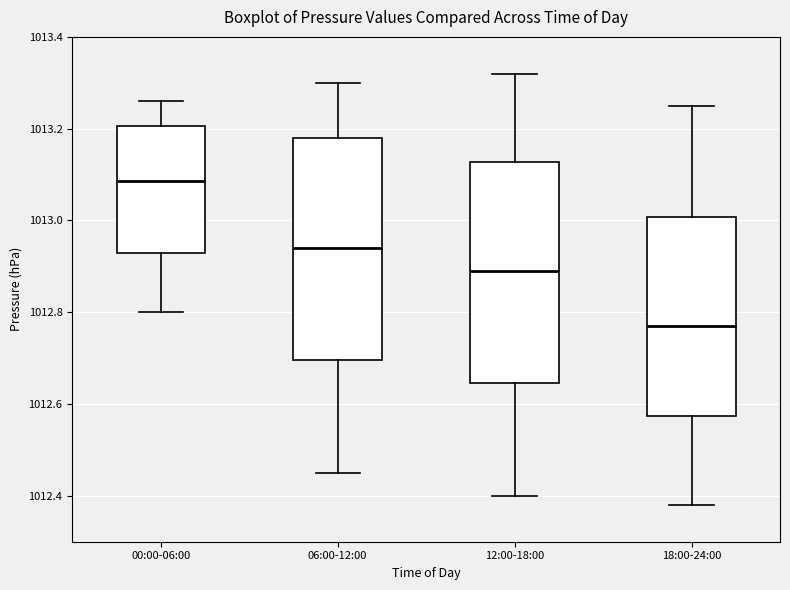

Reading left to right, read every box against the y-axis: the position of its median line, the range the box covers, and the ends of its whiskers. The values are not printed on the chart, so give them approximately, as read against the axis.

00:00-06:00: median 1013.08, box 1012.94 to 1013.20, whiskers 1012.80 to 1013.26
06:00-12:00: median 1012.94, box 1012.70 to 1013.18, whiskers 1012.46 to 1013.30
12:00-18:00: median 1012.90, box 1012.64 to 1013.12, whiskers 1012.40 to 1013.32
18:00-24:00: median 1012.78, box 1012.58 to 1013.00, whiskers 1012.38 to 1013.26